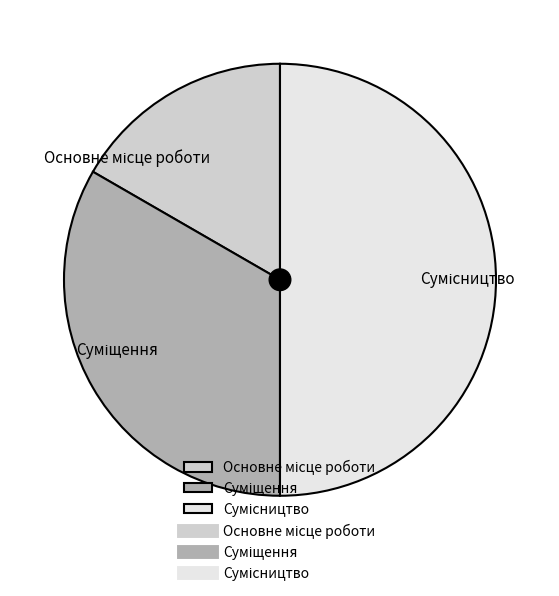

Which slice is the smallest?

Основне місце роботи